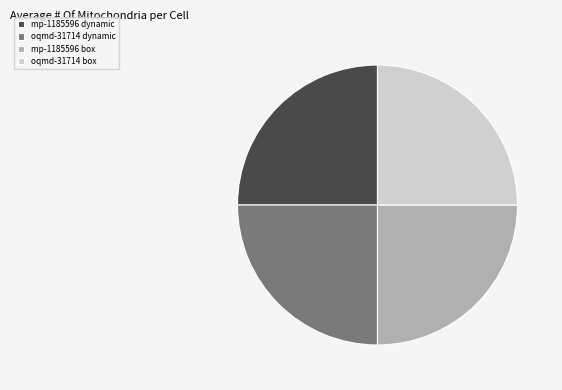

What is the ratio of the value at mp-1185596 dynamic to the value at oqmd-31714 box?

1.0